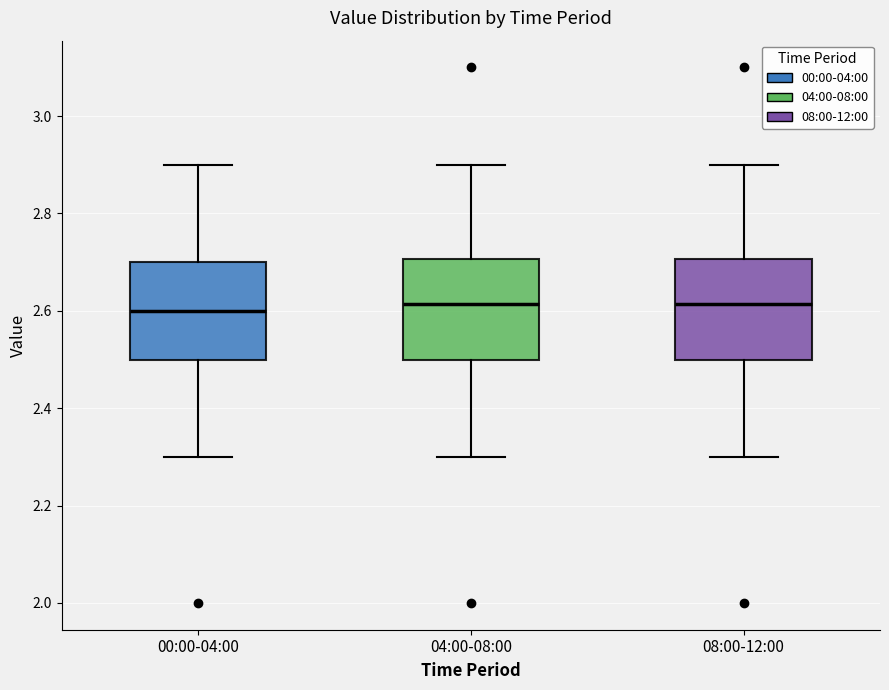

Where does the upper whisker of the box for 04:00-08:00 end on the y-axis? The values are not printed on the chart, so give them approximately, as read against the axis.

2.90